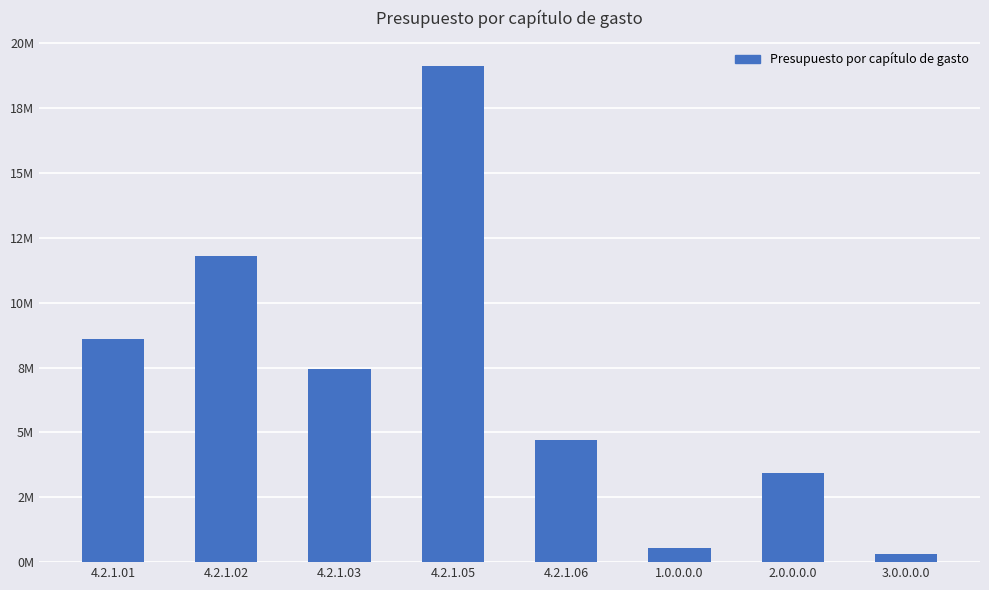

The value at 3.0.0.0.0 is 305000. True or false?

True